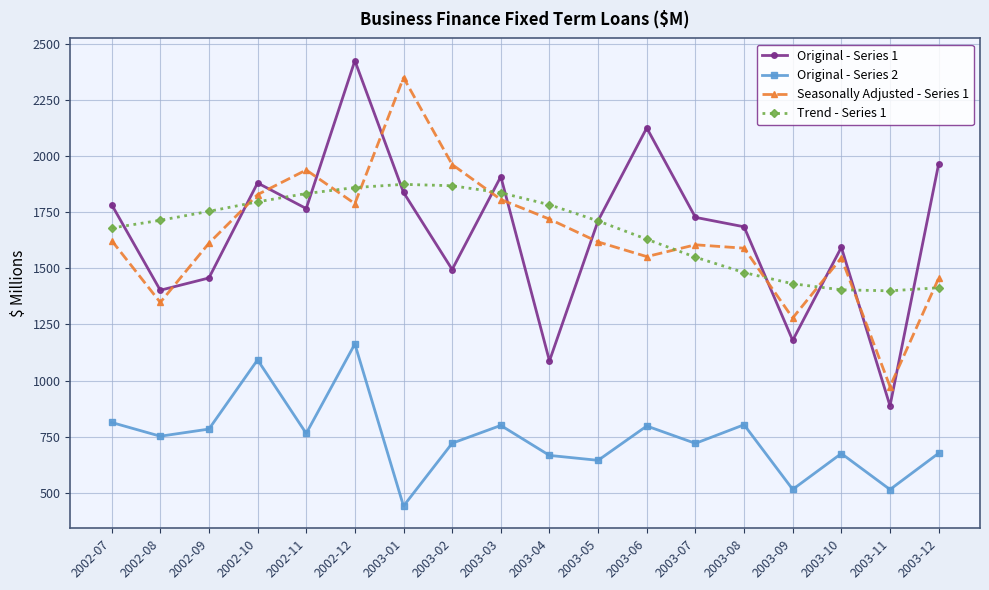

List the series in order of their peak value, lowest first.

Original - Series 2, Trend - Series 1, Seasonally Adjusted - Series 1, Original - Series 1